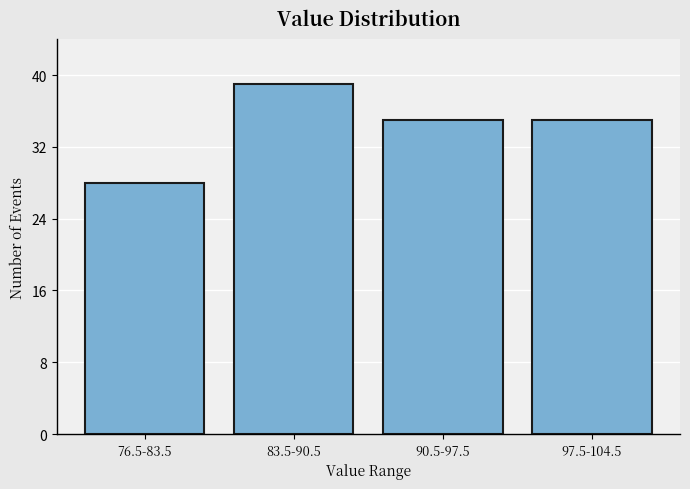

Reading right to left, list all the values displayed in this chart.

35	35	39	28